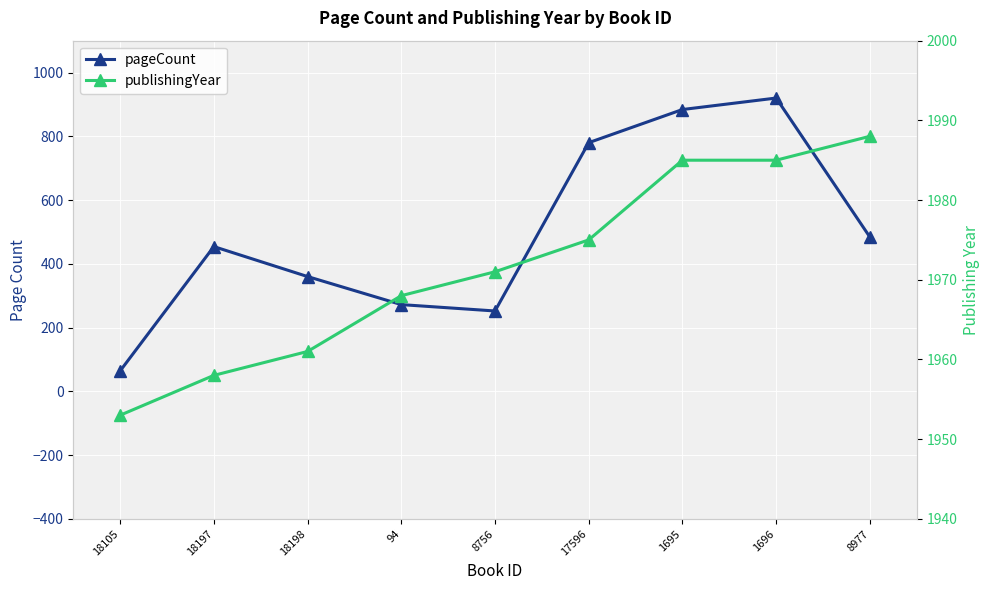

Reading left to right, transcribe all the data shown in this chart.

pageCount: 18105=64	18197=454	18198=360	94=272	8756=252	17596=780	1695=884	1696=920	8977=484
publishingYear: 18105=1953	18197=1958	18198=1961	94=1968	8756=1971	17596=1975	1695=1985	1696=1985	8977=1988